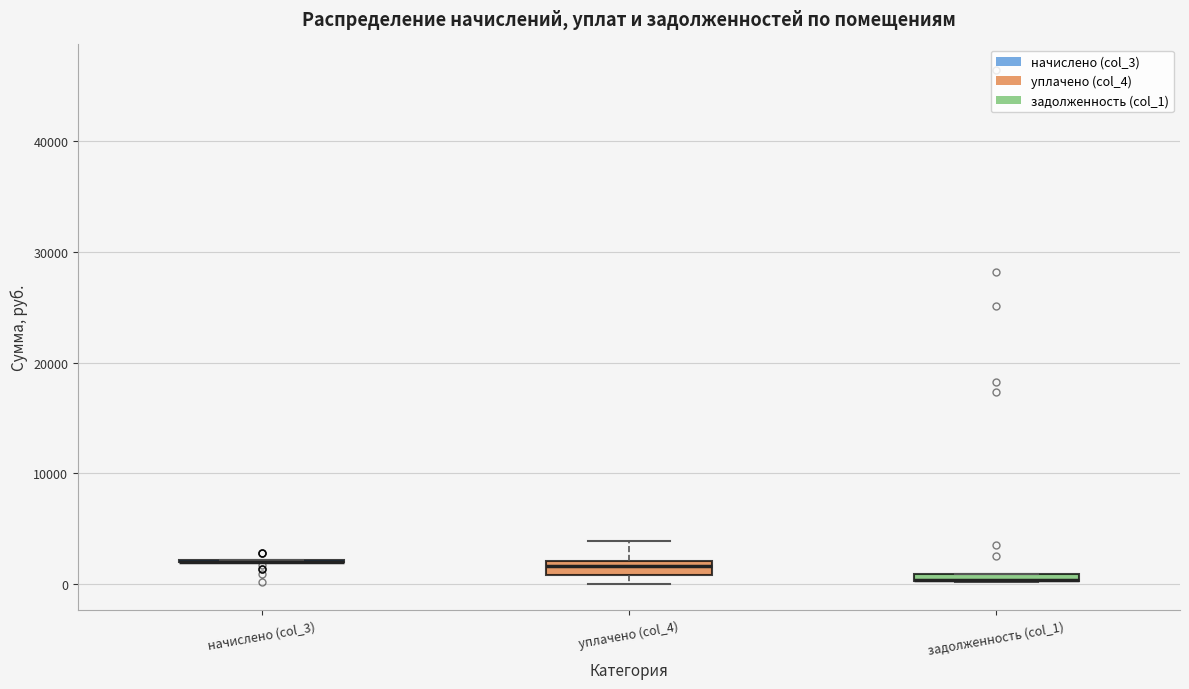

Where is the upper edge of the box for задолженность (col_1) on the y-axis? The values are not printed on the chart, so give them approximately, as read against the axis.

1000